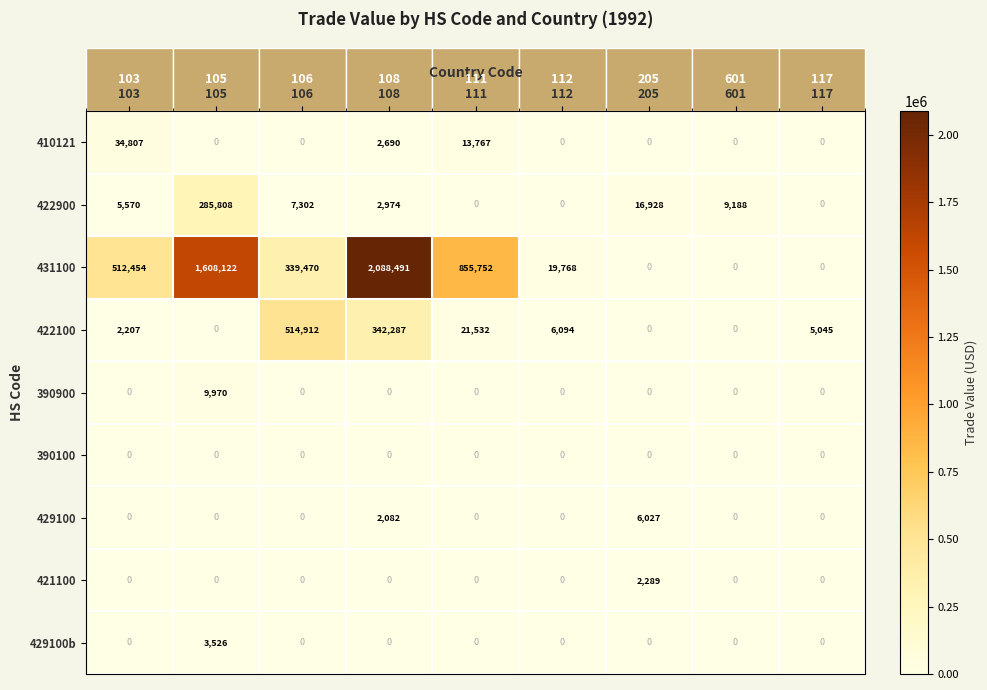

Which series has the widest spread of values?

431100